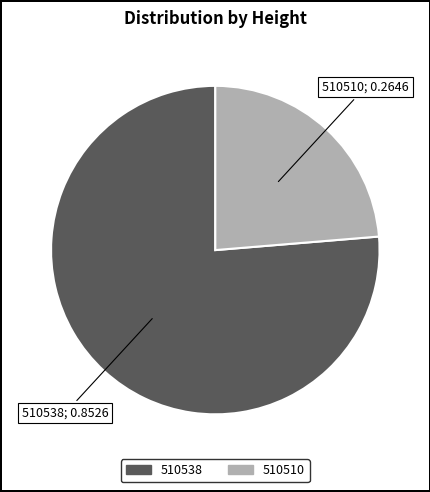

How many segments does this pie chart have?

2